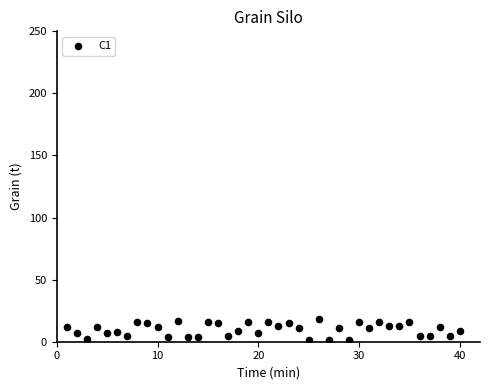

What is the range of Y values (max minus min)?

17